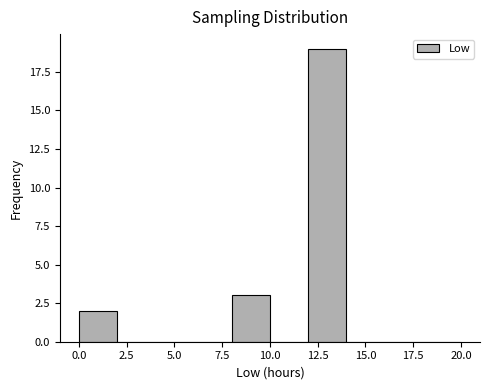

Reading left to right, list every bar in this chart as the range it spans on the x-axis followed by its height. The values are not printed on the chart, so give them approximately, as read against the axis.

0 to 2: 2
2 to 4: 0
4 to 6: 0
6 to 8: 0
8 to 10: 3
10 to 12: 0
12 to 14: 19
14 to 16: 0
16 to 18: 0
18 to 20: 0